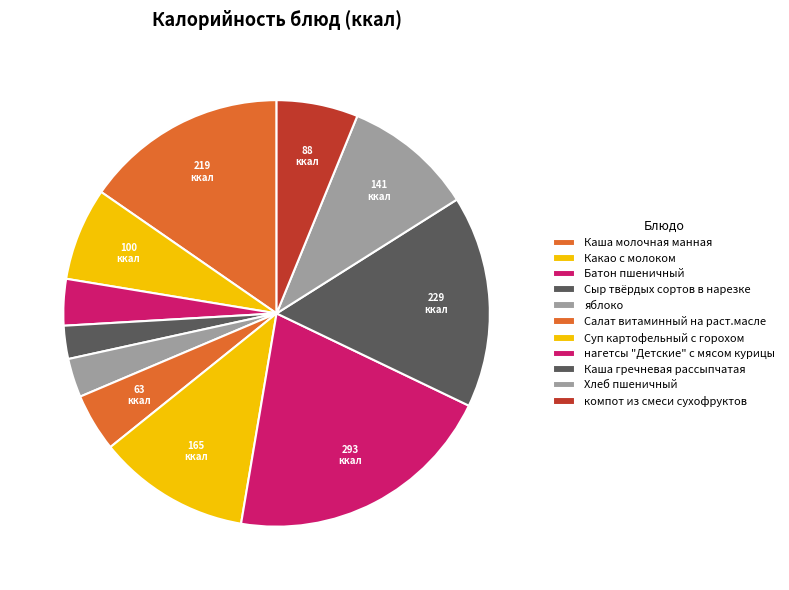

To the nearest percent, what is the average slice percentage?

9%